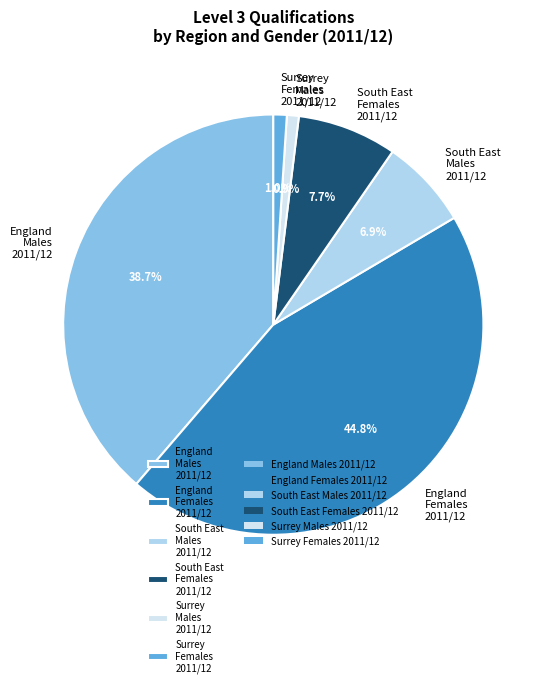

To the nearest percent, what percentage of the pie is Surrey Females 2011/12?

1%